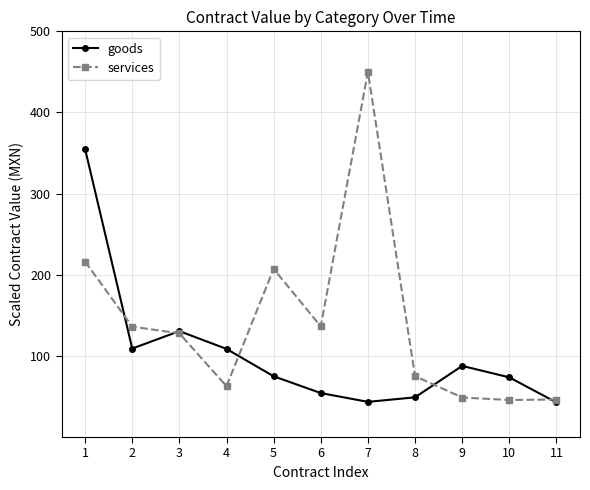

What is the difference between the highest and lowest values at 7?

406.6